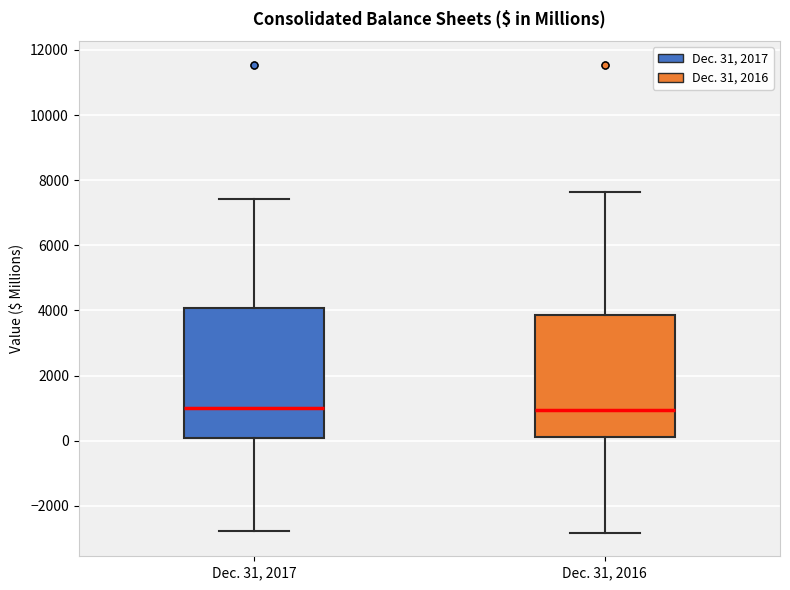

Reading left to right, read every box against the y-axis: the position of its median line, the range the box covers, and the ends of its whiskers. The values are not printed on the chart, so give them approximately, as read against the axis.

Dec. 31, 2017: median 1000, box 0 to 4000, whiskers -2800 to 7400
Dec. 31, 2016: median 1000, box 200 to 3800, whiskers -2800 to 7600